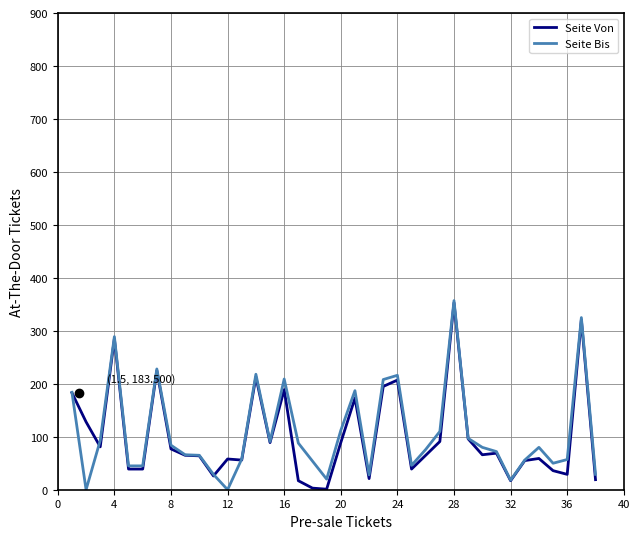

Count the number of data series in this chart.

2